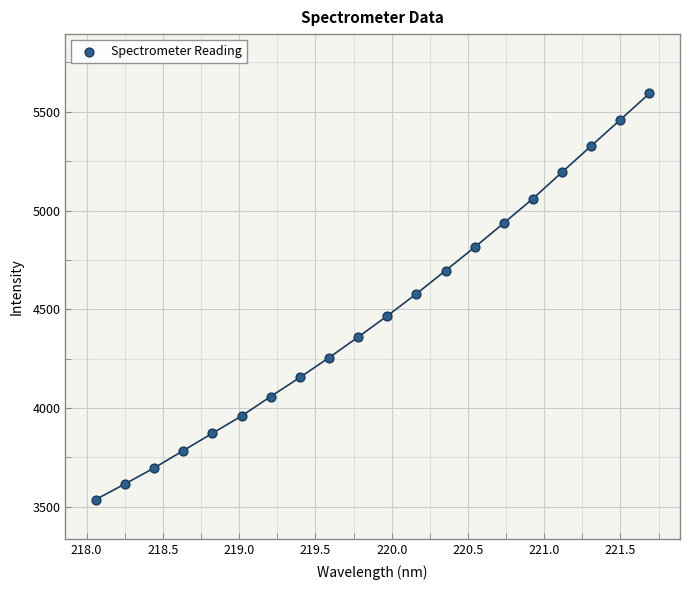

What is the range of X values (max minus min)?

3.6